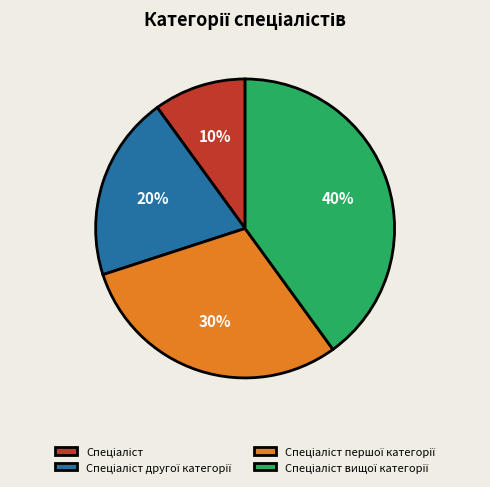

To the nearest percent, what is the difference between the largest and smallest slice percentages?

30%